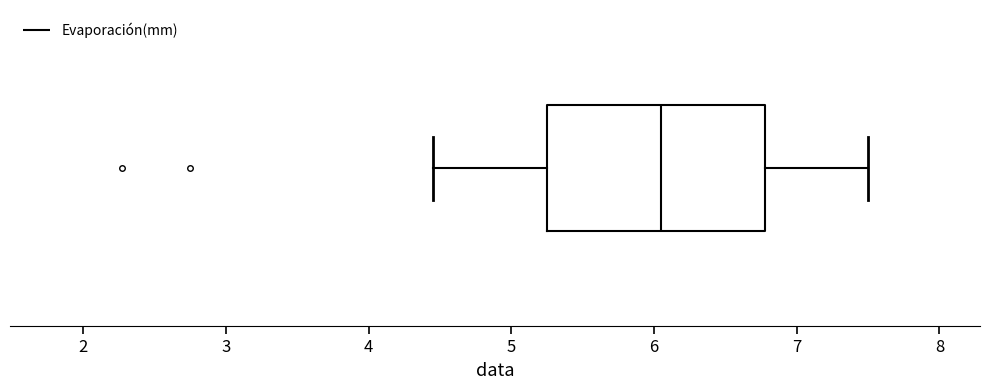

Transcribe this box plot: give where the median line is, the range the box spans, and where the two whiskers end, as read against the x-axis. The values are not printed on the chart, so give them approximately, as read against the axis.

median 6.1, box 5.3 to 6.8, whiskers 4.5 to 7.5